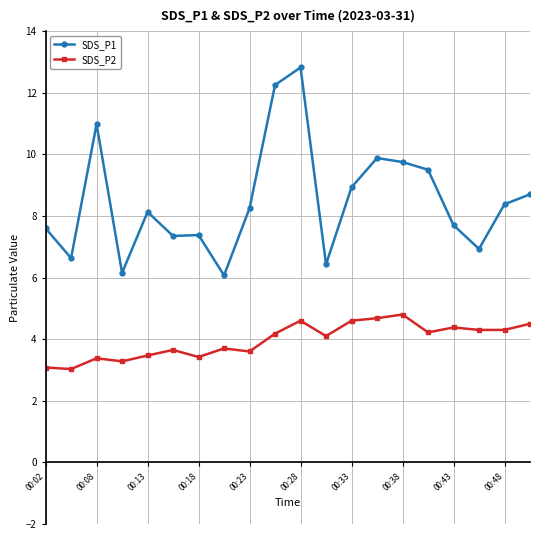

True or false: SDS_P1 and SDS_P2 intersect in this chart.

False